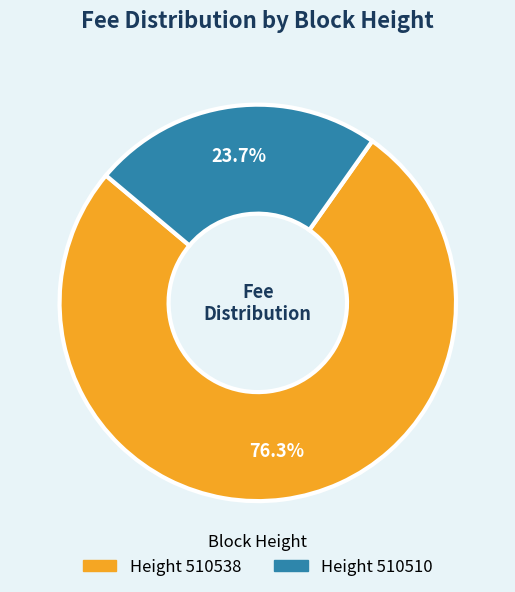

To the nearest percent, what is the average slice percentage?

50%